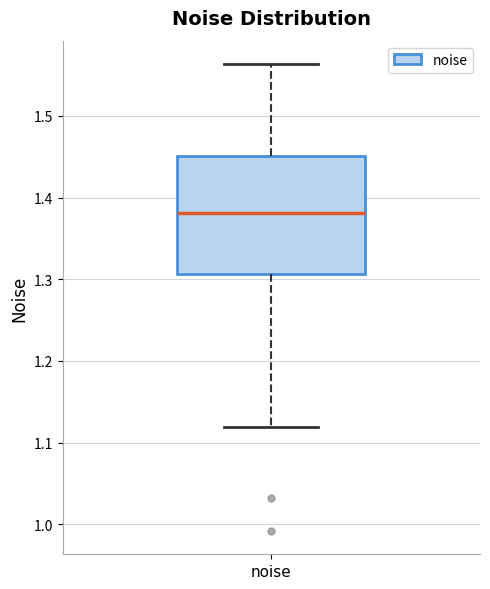

Read this box plot against the y-axis: the position of the median line, the range covered by the box, and the ends of both whiskers. The values are not printed on the chart, so give them approximately, as read against the axis.

median 1.38, box 1.31 to 1.45, whiskers 1.12 to 1.56